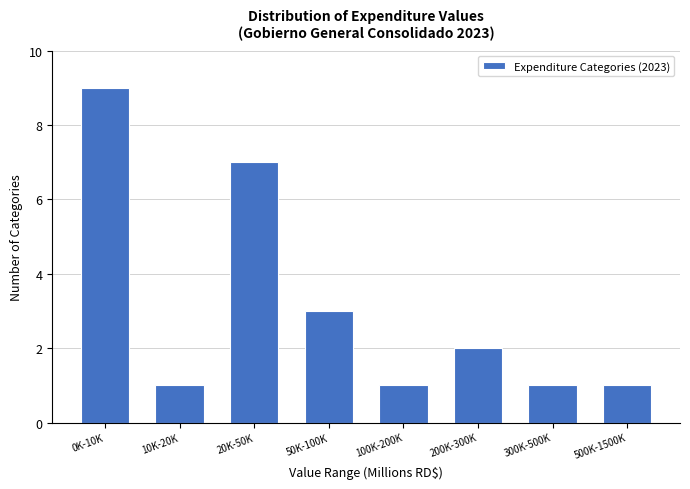

Reading left to right, what are all the values shown in this chart?

9	1	7	3	1	2	1	1